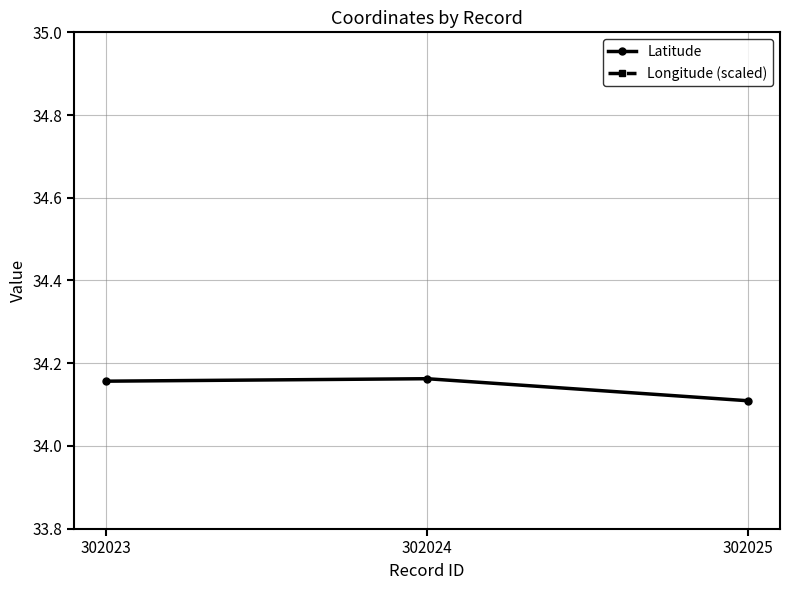

What value does the Longitude (scaled) series have at 302023?

36.0